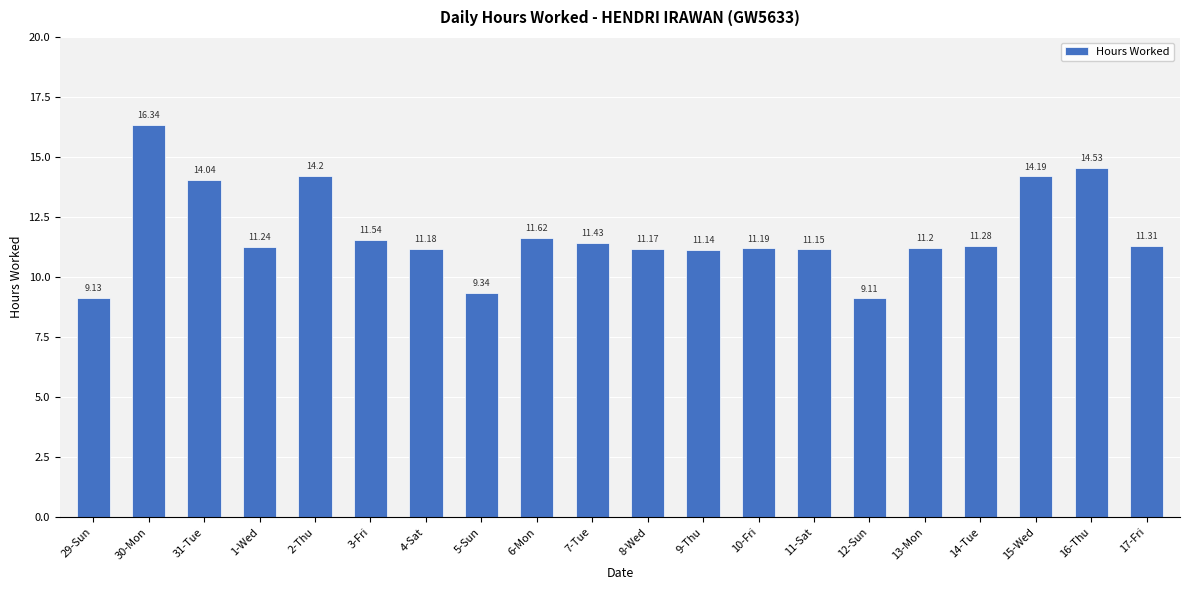

Rank the categories by value from lowest to highest.

12-Sun, 29-Sun, 5-Sun, 9-Thu, 11-Sat, 8-Wed, 4-Sat, 10-Fri, 13-Mon, 1-Wed, 14-Tue, 17-Fri, 7-Tue, 3-Fri, 6-Mon, 31-Tue, 15-Wed, 2-Thu, 16-Thu, 30-Mon